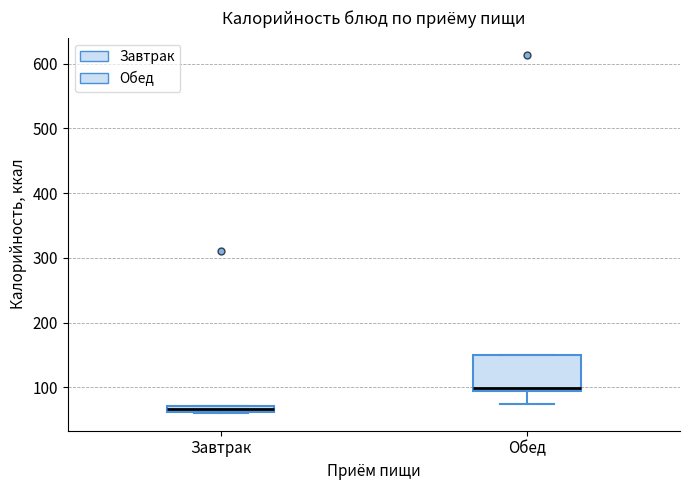

Which box's median line is the lowest?

Завтрак